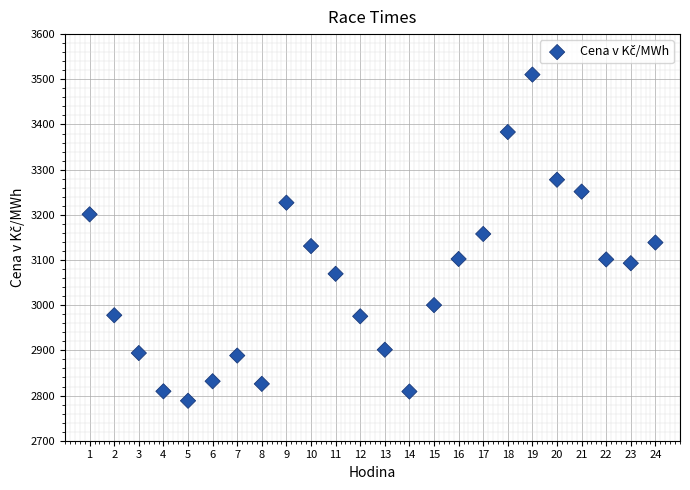

What is the range of Y values (max minus min)?

722.0